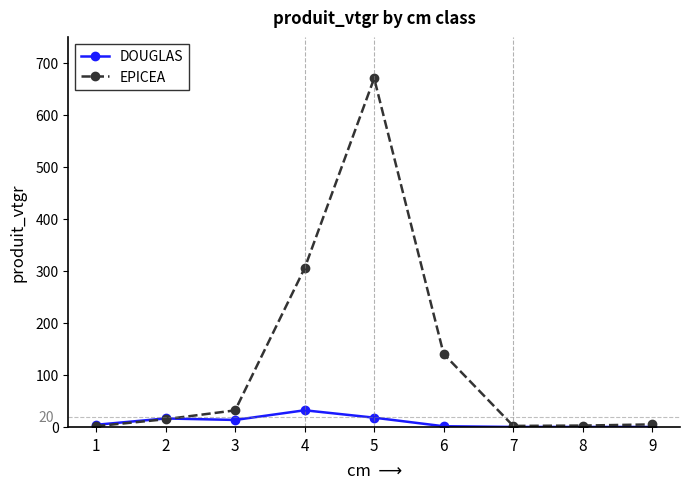

Rank the series by their maximum value, from lowest to highest.

DOUGLAS, EPICEA